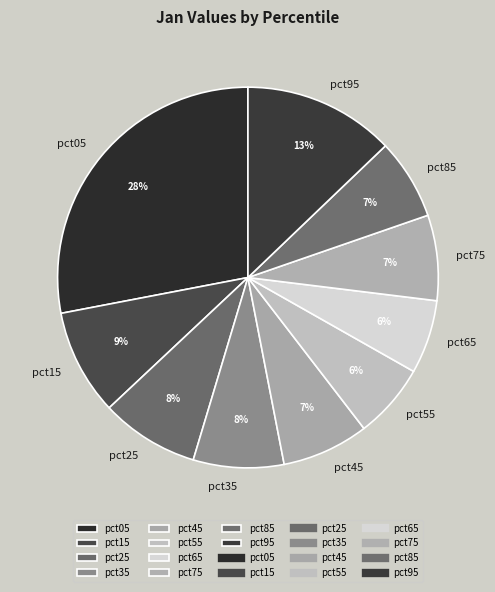

Is there any slice that represents more than half of the pie?

No